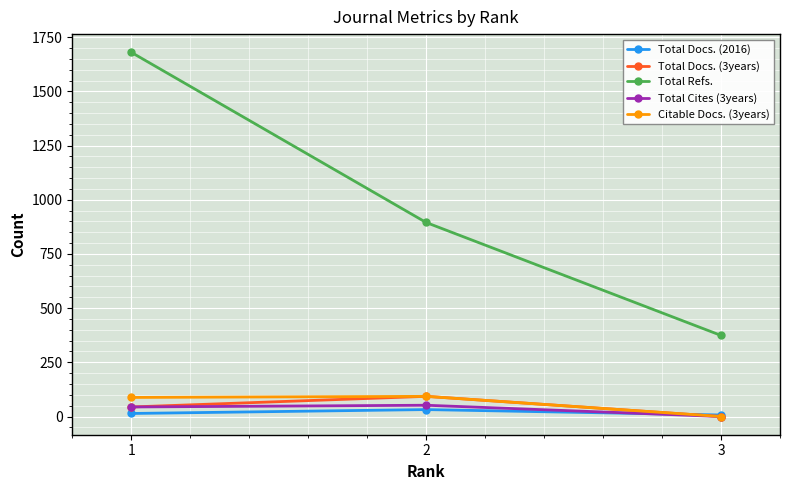

Is it true that Citable Docs. (3years) equals 93 at 2?

True